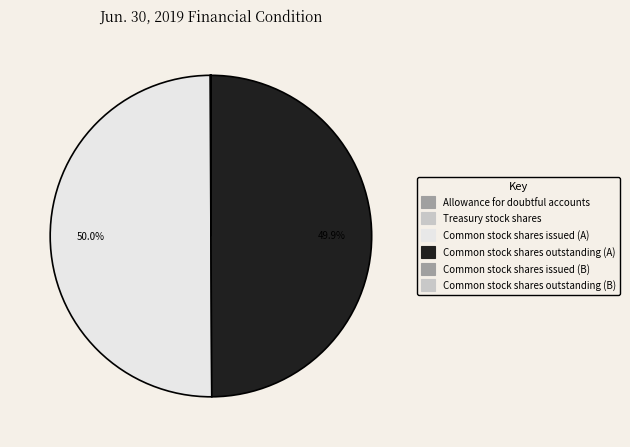

Rank the categories by value from lowest to highest.

Allowance for doubtful accounts, Common stock shares issued (B), Common stock shares outstanding (B), Treasury stock shares, Common stock shares outstanding (A), Common stock shares issued (A)